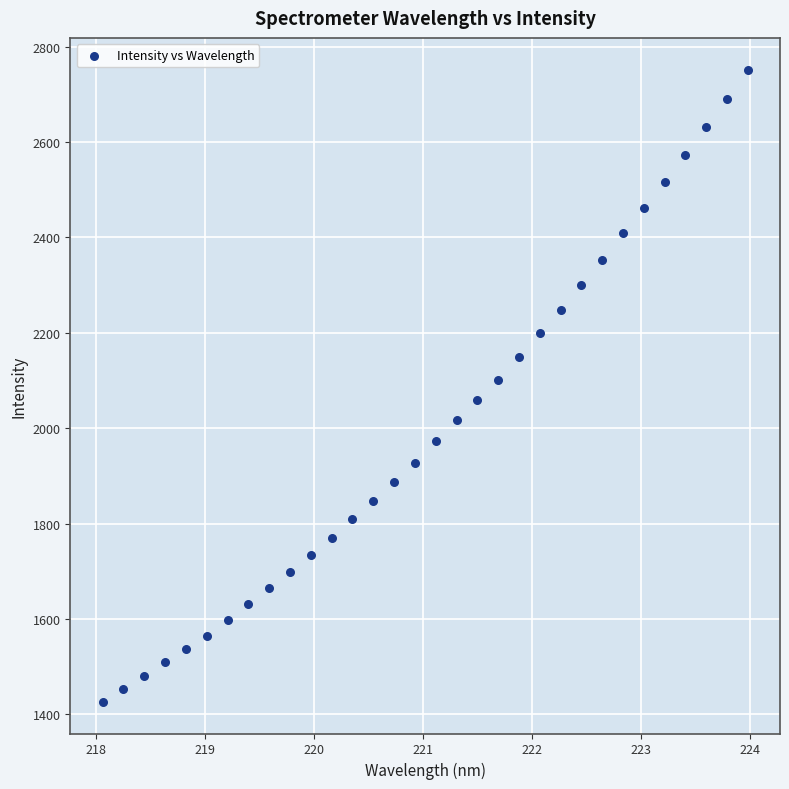

What is the range of X values (max minus min)?

5.9